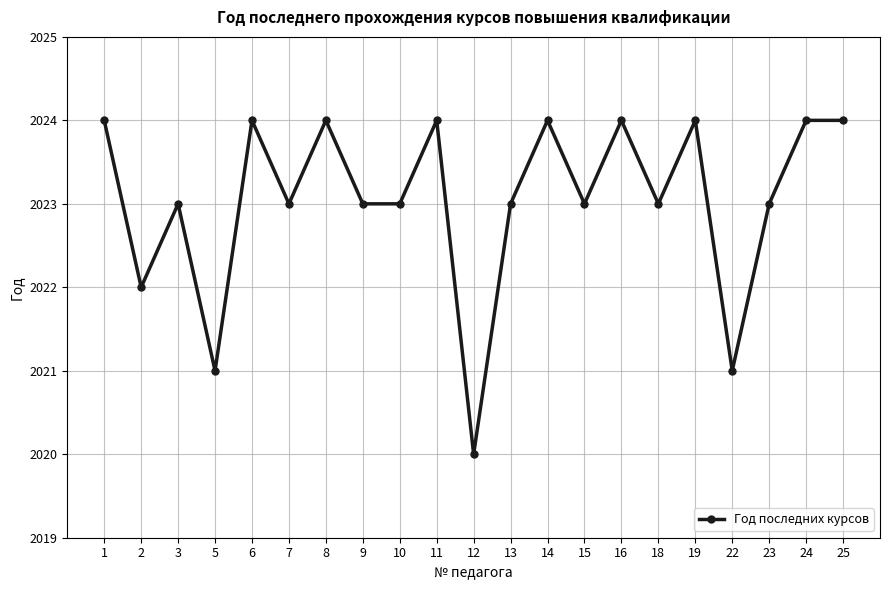

Between 2 and 18, which is larger?

18